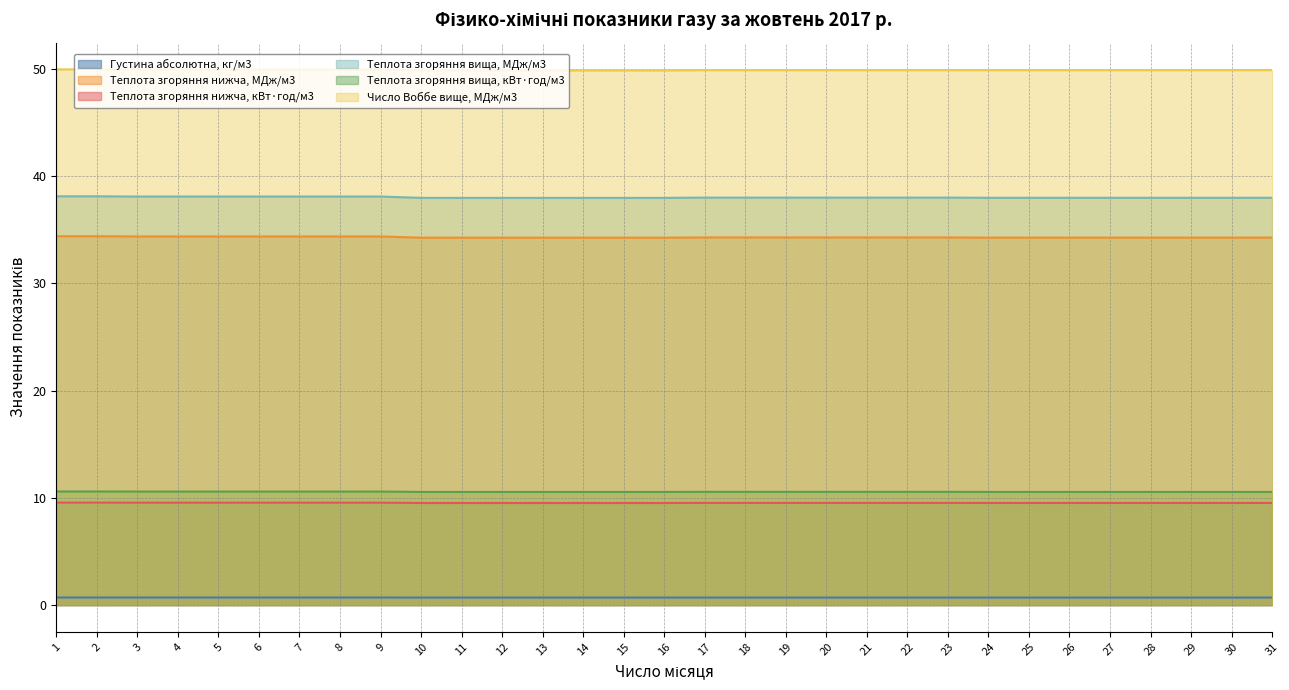

Which category has the lowest value in the Теплота згоряння нижча, кВт·год/м3 series?

10